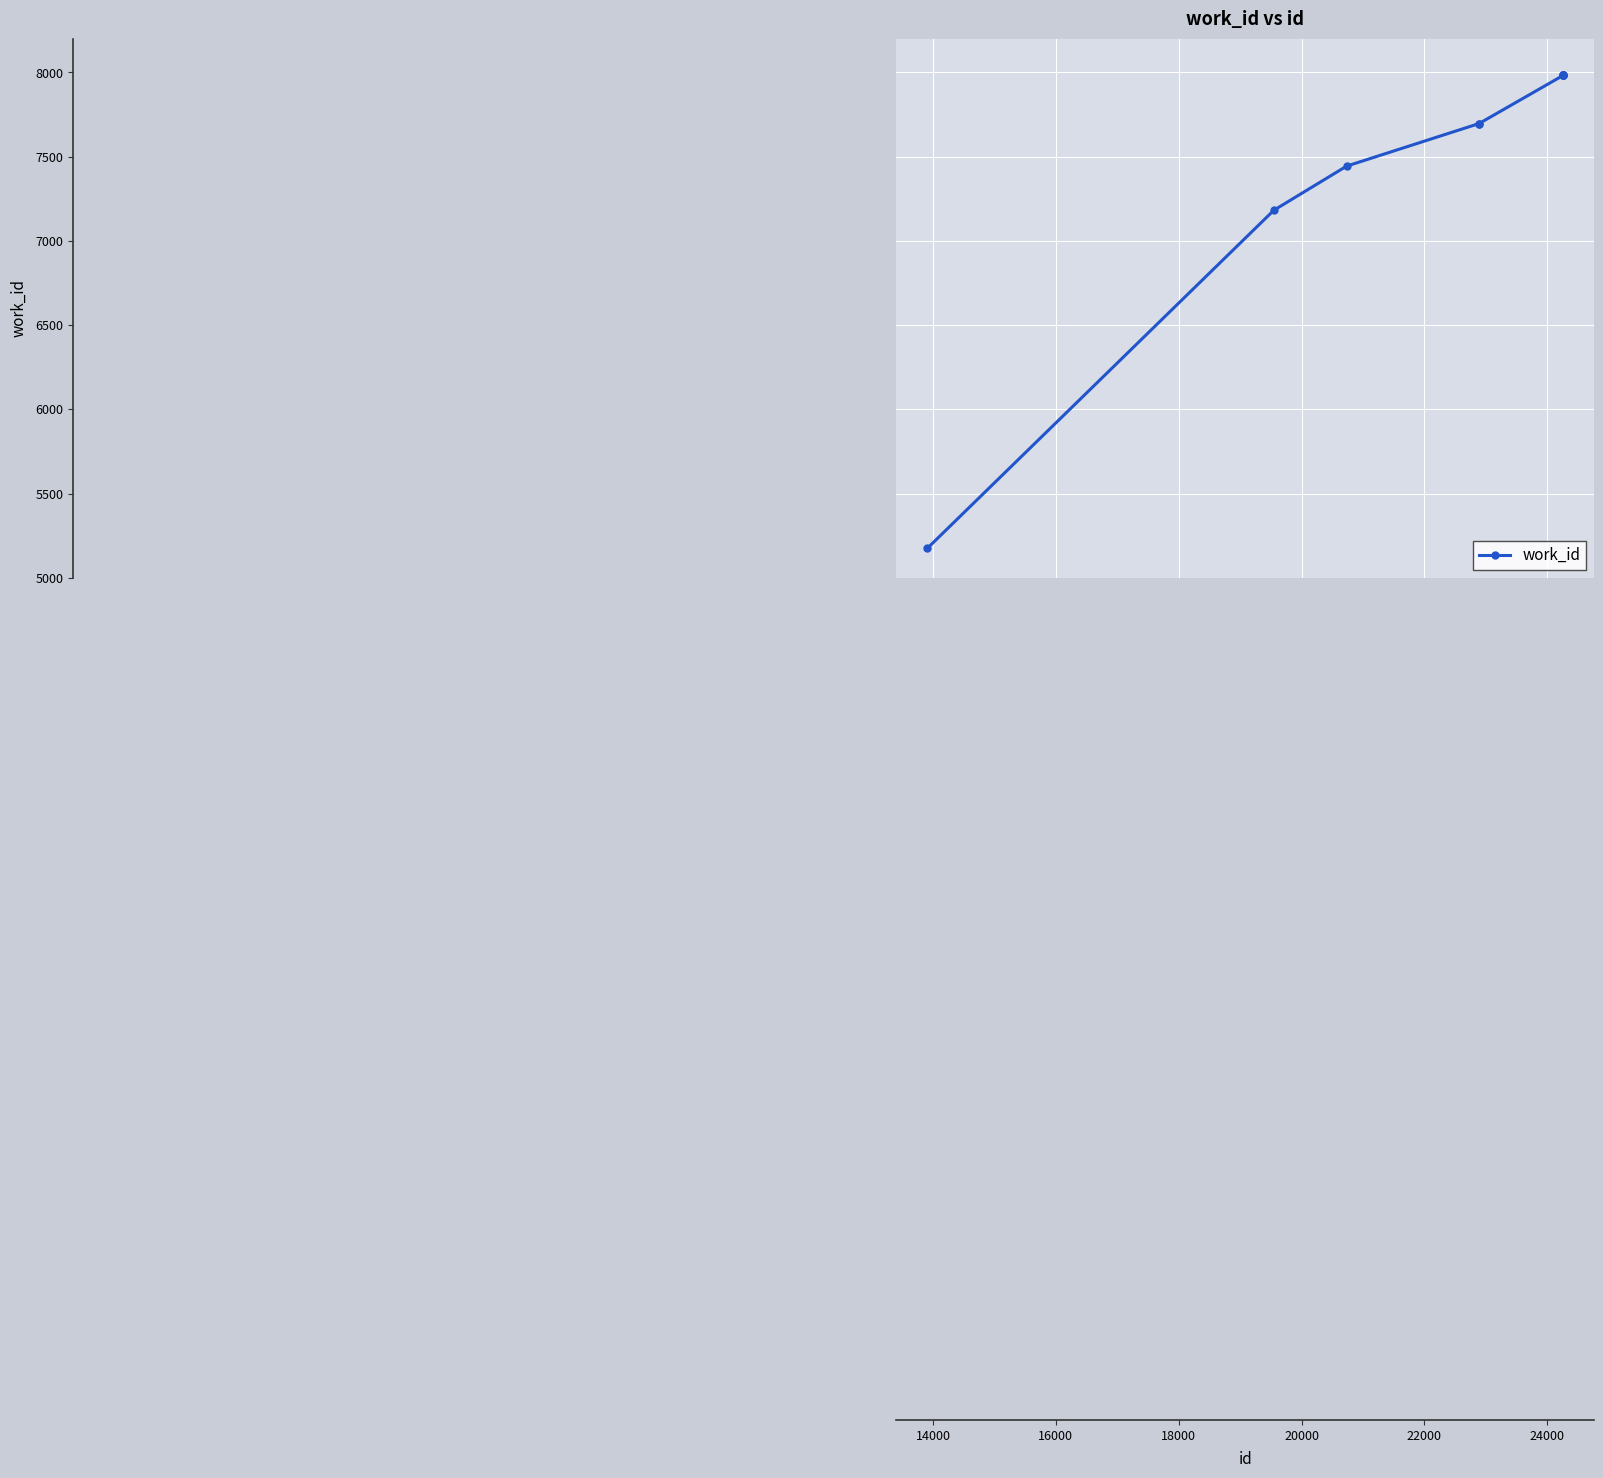

What is the average value?

7510